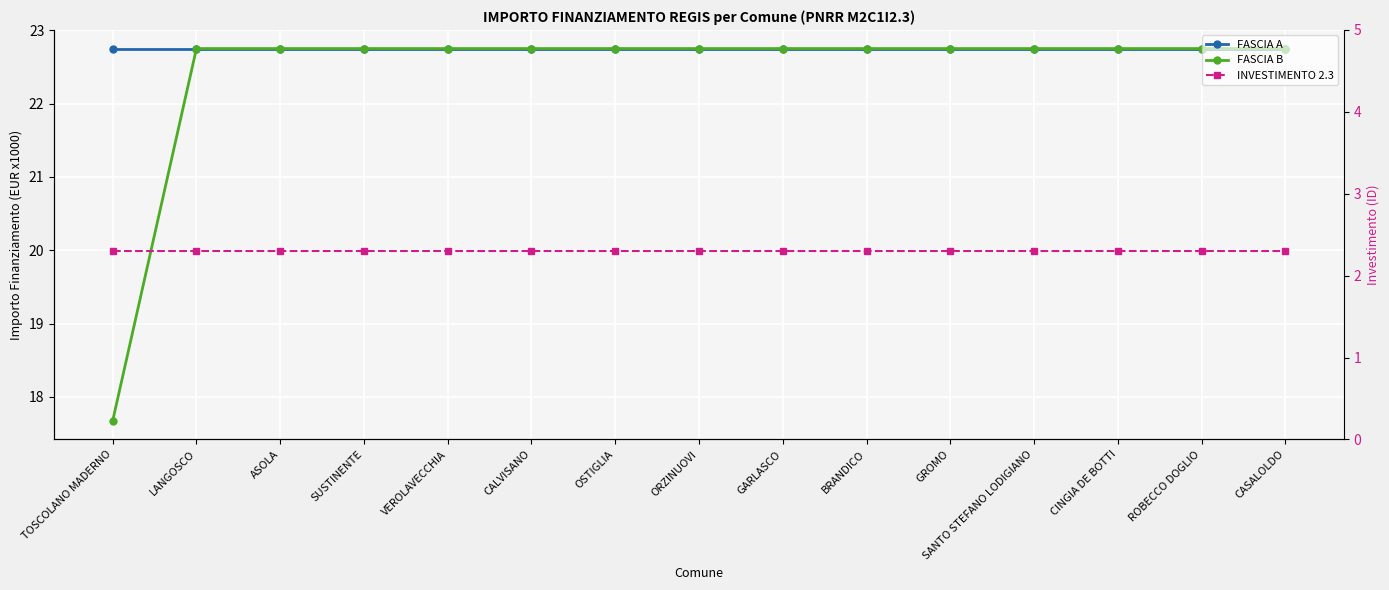

Which has a higher value, TOSCOLANO MADERNO or SANTO STEFANO LODIGIANO?

TOSCOLANO MADERNO